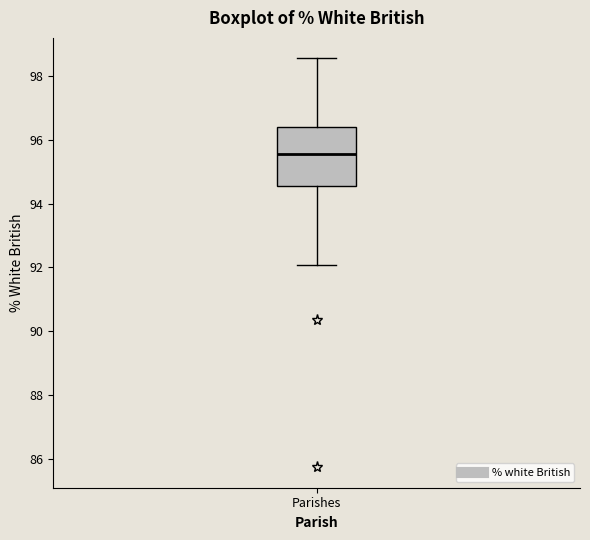

Transcribe this box plot: give where the median line is, the range the box spans, and where the two whiskers end, as read against the y-axis. The values are not printed on the chart, so give them approximately, as read against the axis.

median 95.6, box 94.6 to 96.4, whiskers 92.0 to 98.6